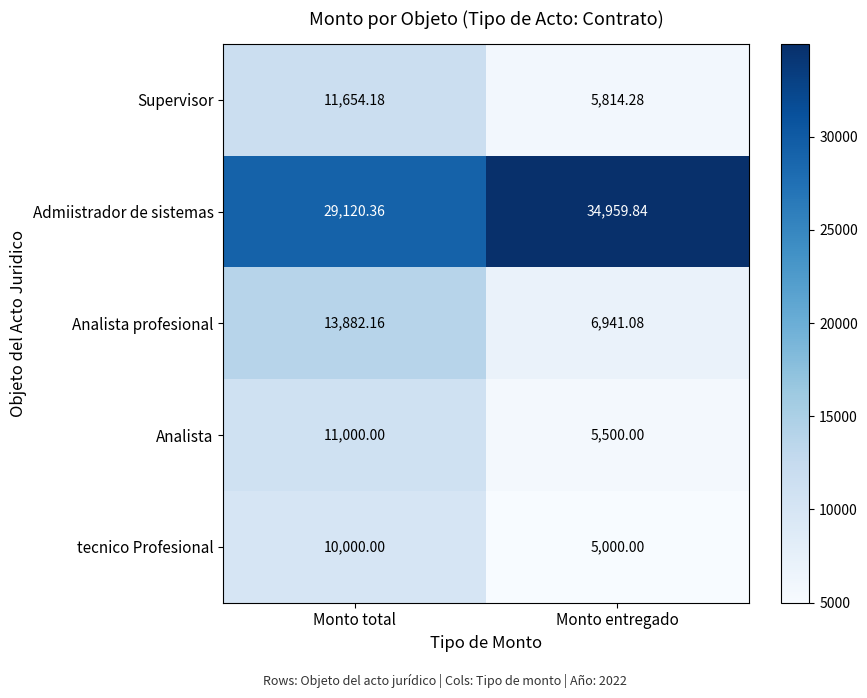

Which series has the largest range (max minus min)?

Analista profesional